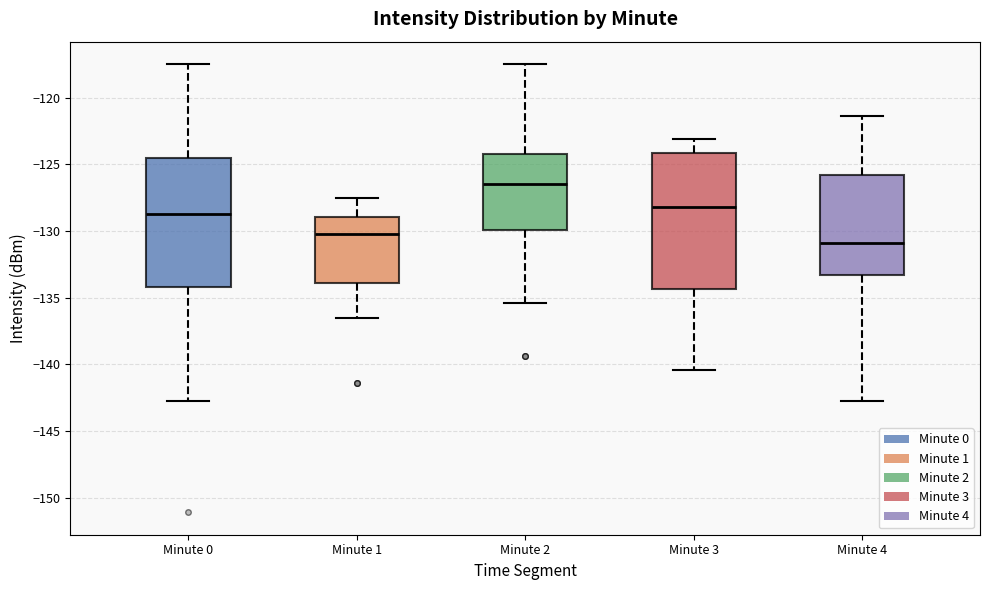

Reading left to right, read every box against the y-axis: the position of its median line, the range the box covers, and the ends of its whiskers. The values are not printed on the chart, so give them approximately, as read against the axis.

Minute 0: median -128.5, box -134.0 to -124.5, whiskers -142.5 to -117.5
Minute 1: median -130.0, box -134.0 to -129.0, whiskers -136.5 to -127.5
Minute 2: median -126.5, box -130.0 to -124.0, whiskers -135.5 to -117.5
Minute 3: median -128.0, box -134.5 to -124.0, whiskers -140.5 to -123.0
Minute 4: median -131.0, box -133.5 to -126.0, whiskers -142.5 to -121.5